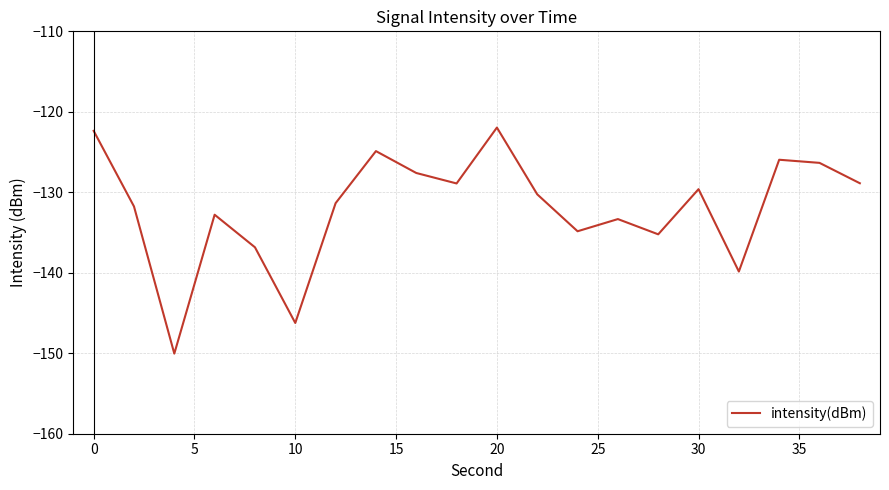

What is the maximum value shown in the chart?

-122.0